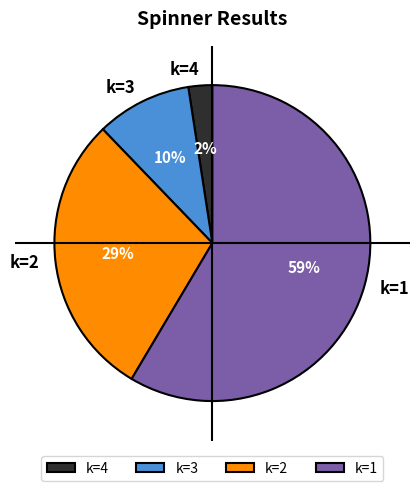

To the nearest percent, what portion does k=2 represent?

29%